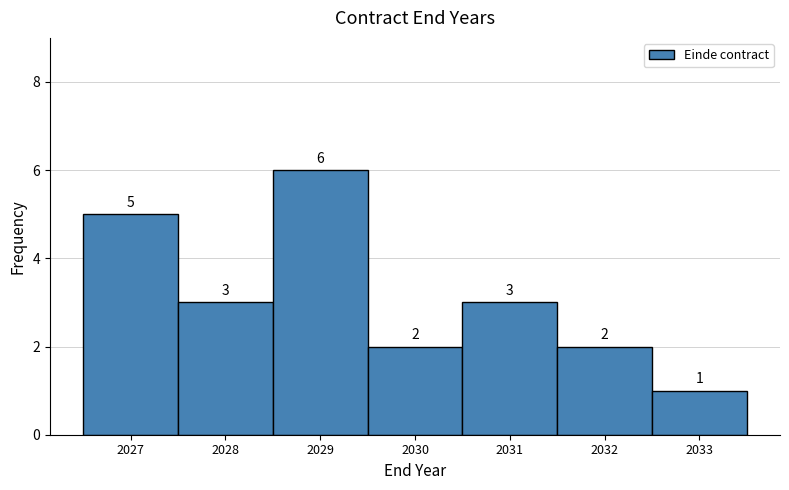

What is the height of the bar covering 2032.5 to 2033.5 on the x-axis?

1